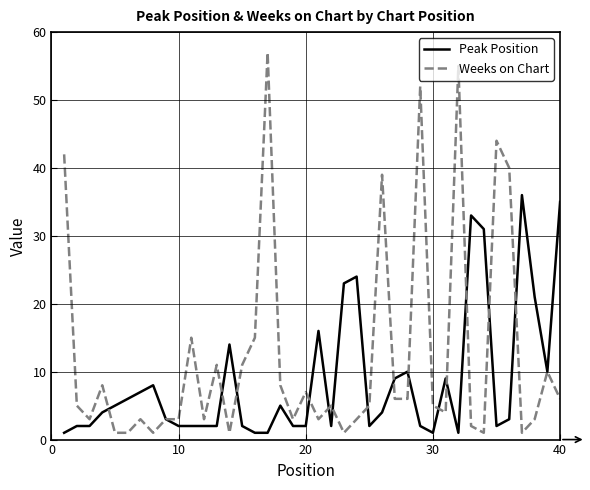

How many lines are shown in the chart?

2